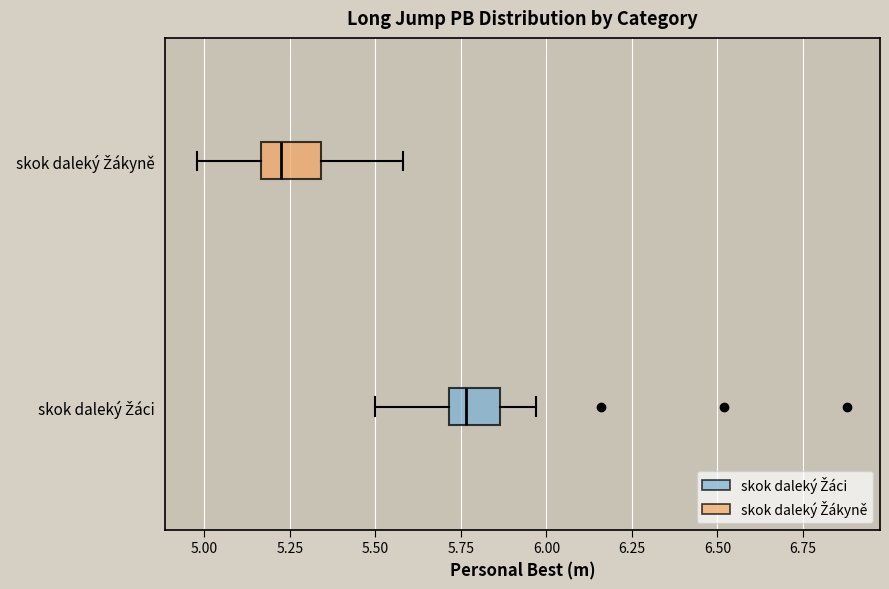

Where is the left edge of the box for skok daleký Žákyně on the x-axis? The values are not printed on the chart, so give them approximately, as read against the axis.

5.15